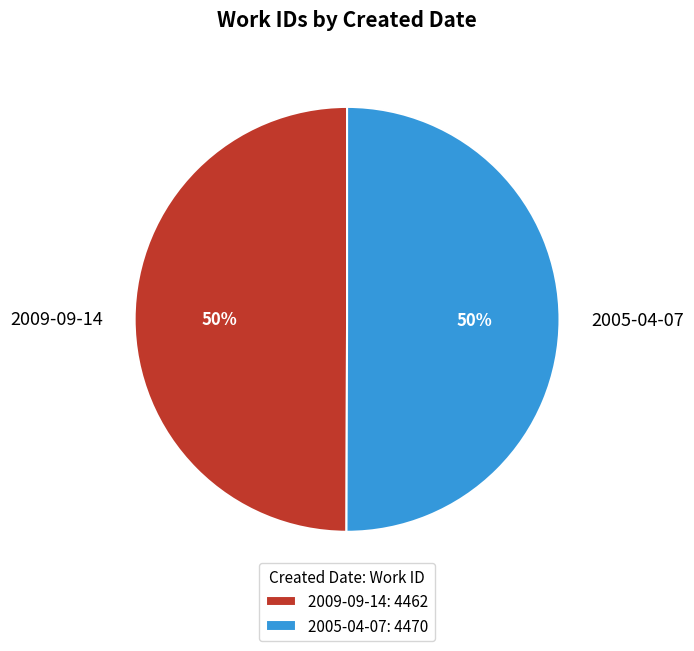

The 2009-09-14 slice represents 42% of the pie. True or false?

False